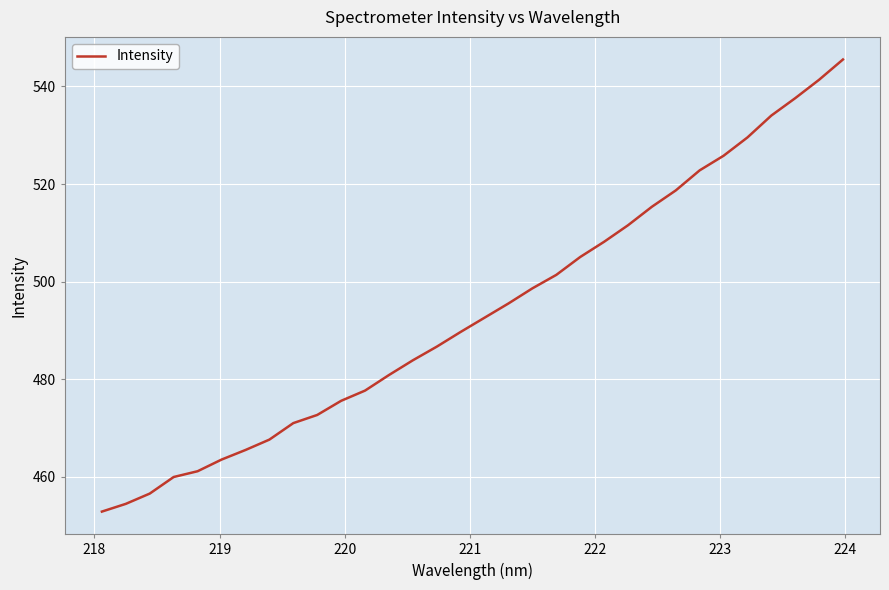

True or false: the data has more than 2 interior local peaks.

False